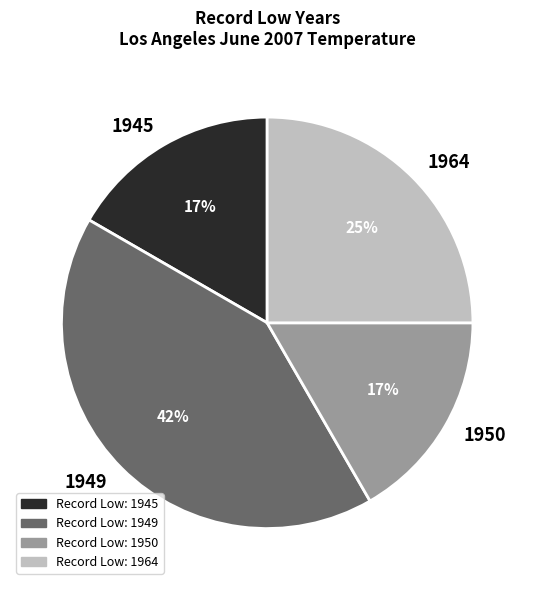

Which slice is the largest?

1949